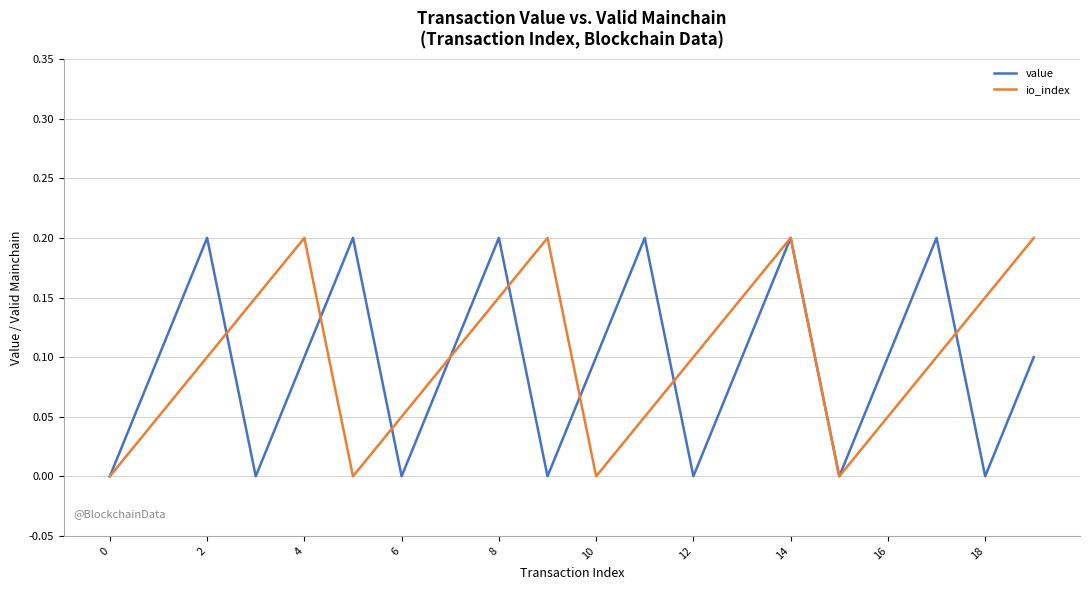

Rank the series by their average value, from lowest to highest.

value, io_index